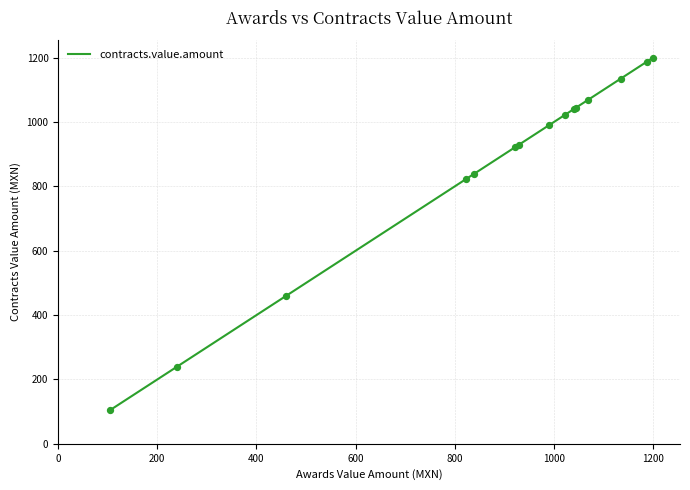

What is the difference between the maximum and minimum values?

1095.6